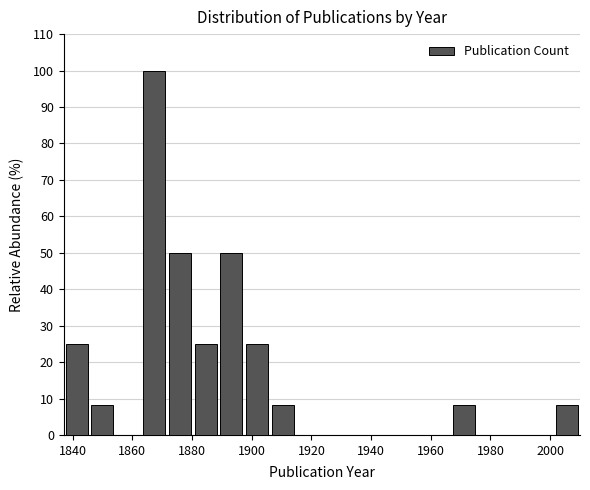

Reading left to right, transcribe this chart: for each bar, give the range it covers on the x-axis and its height. Neither the bar edges nor the heights are printed on the chart, so give them approximately, as read against the axes.

1838 to 1846: 25
1846 to 1854: 8
1854 to 1862: 0
1862 to 1872: 100
1872 to 1880: 50
1880 to 1888: 25
1888 to 1898: 50
1898 to 1906: 25
1906 to 1914: 8
1914 to 1924: 0
1924 to 1932: 0
1932 to 1940: 0
1940 to 1950: 0
1950 to 1958: 0
1958 to 1966: 0
1966 to 1976: 8
1976 to 1984: 0
1984 to 1992: 0
1992 to 2002: 0
2002 to 2010: 8